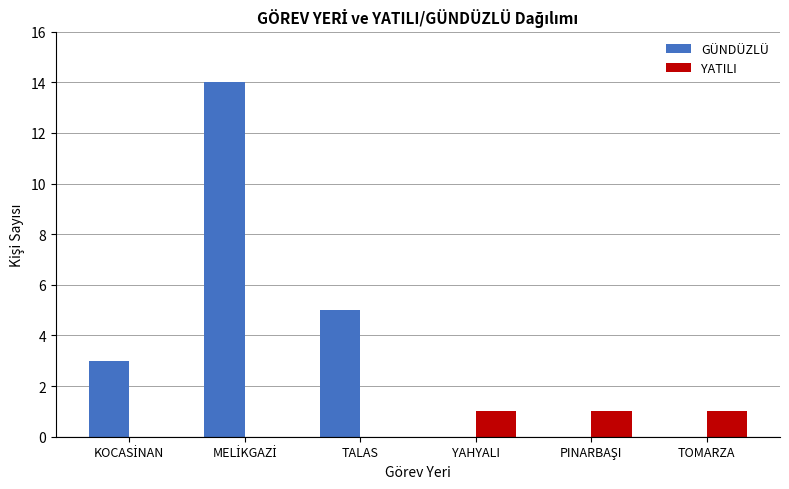

What is the total value across all series at TALAS?

5